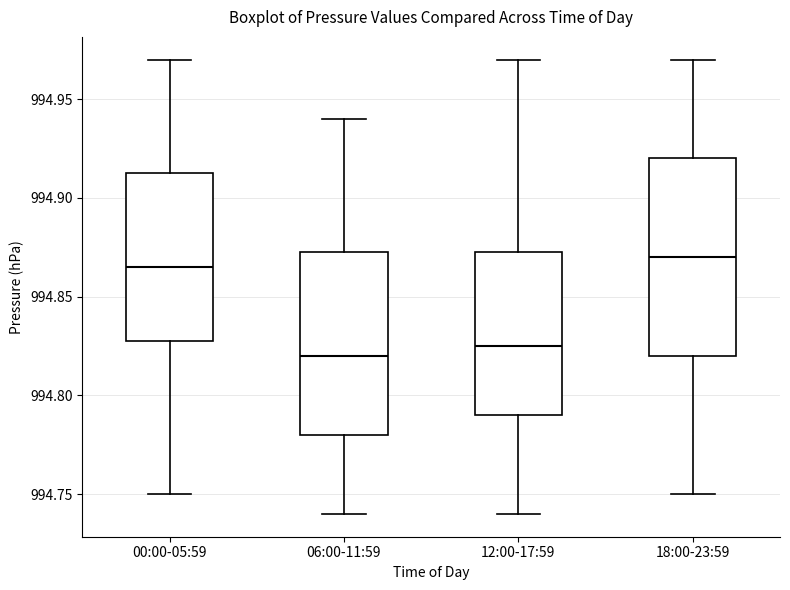

Reading left to right, read every box against the y-axis: the position of its median line, the range the box covers, and the ends of its whiskers. The values are not printed on the chart, so give them approximately, as read against the axis.

00:00-05:59: median 994.865, box 994.830 to 994.915, whiskers 994.750 to 994.970
06:00-11:59: median 994.820, box 994.780 to 994.875, whiskers 994.740 to 994.940
12:00-17:59: median 994.825, box 994.790 to 994.875, whiskers 994.740 to 994.970
18:00-23:59: median 994.870, box 994.820 to 994.920, whiskers 994.750 to 994.970